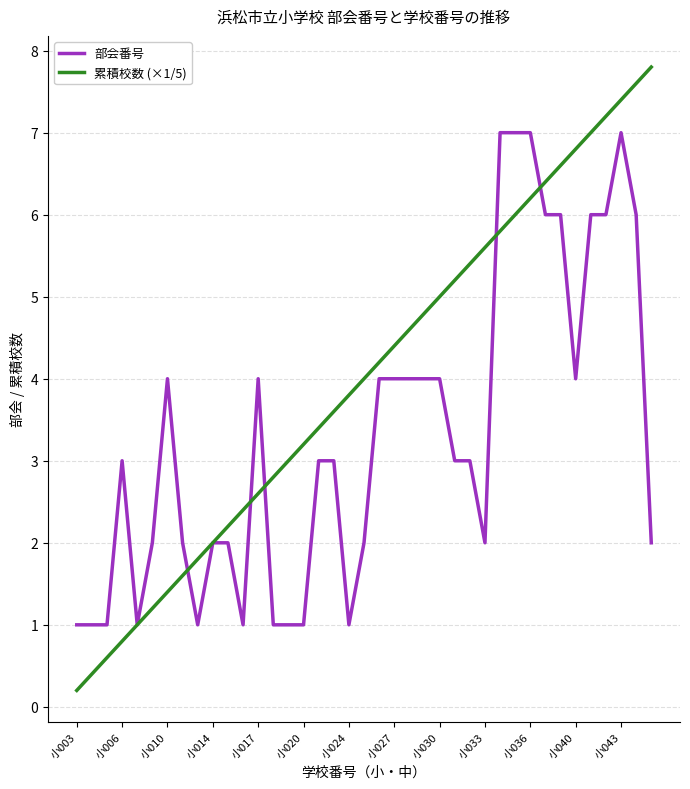

Which series has the widest spread of values?

累積校数 (×1/5)